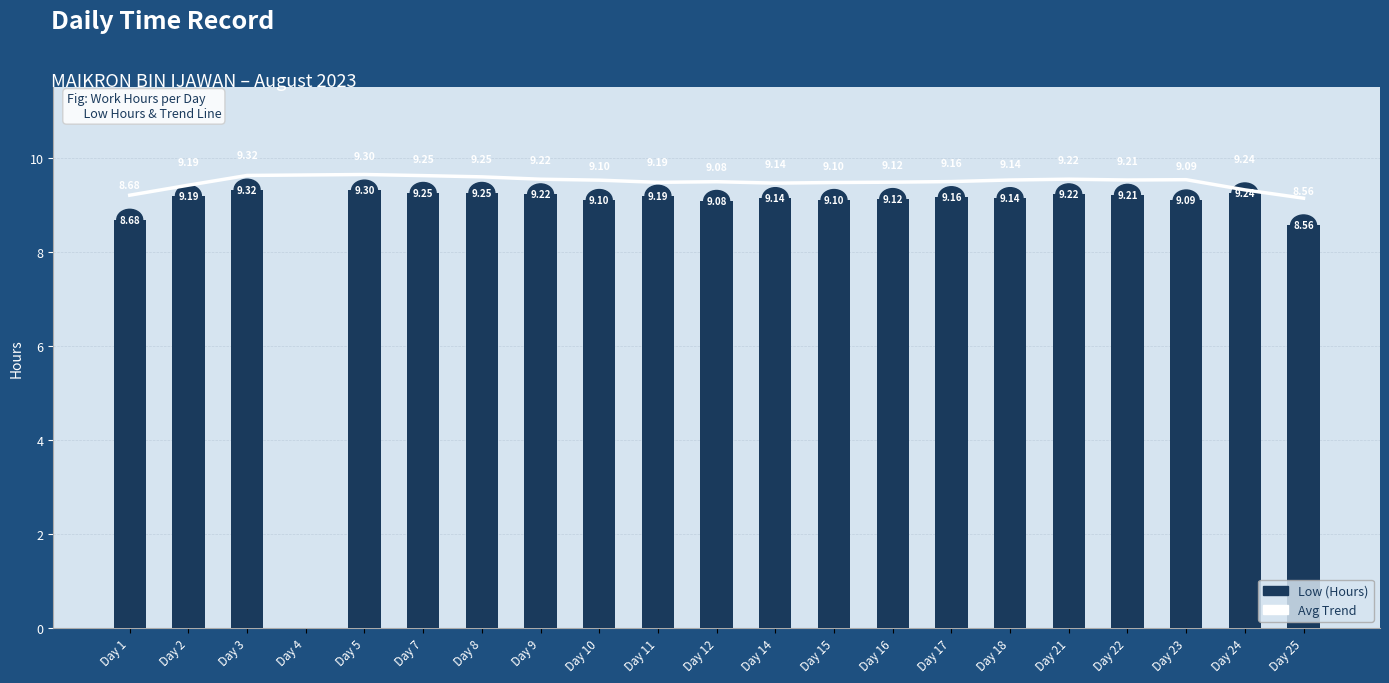

Reading left to right, list all the values displayed in this chart.

8.7	9.2	9.3	0.0	9.3	9.2	9.2	9.2	9.1	9.2	9.1	9.1	9.1	9.1	9.2	9.1	9.2	9.2	9.1	9.2	8.6